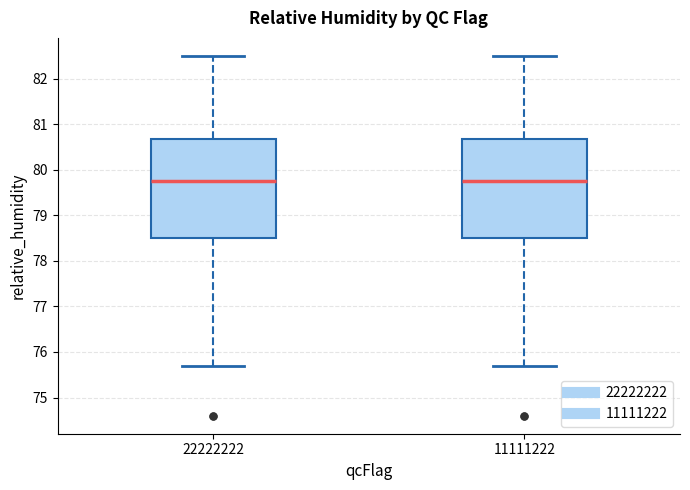

Where does the upper whisker of the box at x = 11111222 end on the y-axis? The values are not printed on the chart, so give them approximately, as read against the axis.

82.5